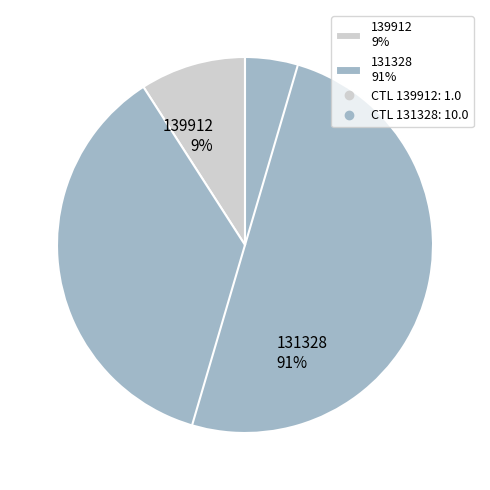

Which slice is the smallest?

139912